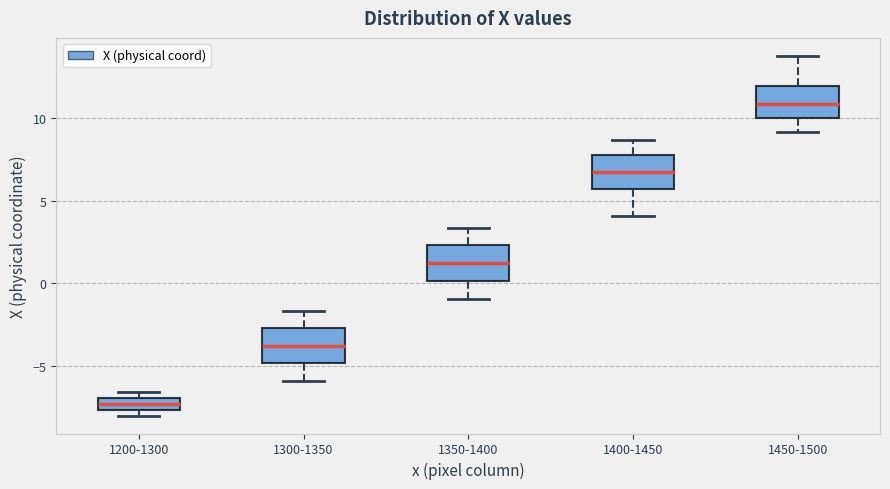

Which box has the lowest median line?

1200-1300